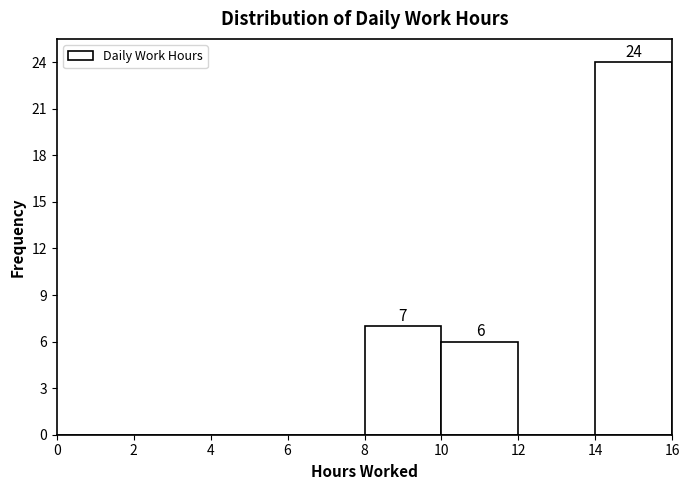

Over which range of the x-axis is the bar tallest?

14 to 16